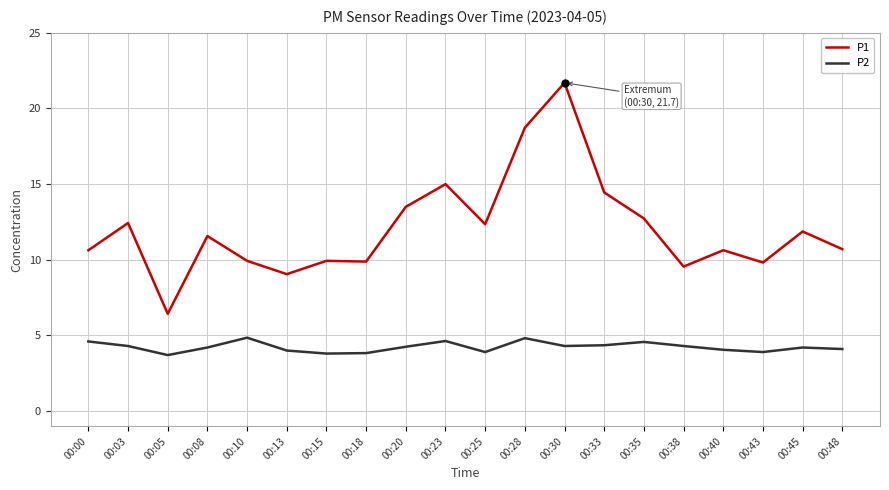

Is this an area chart (filled region under the line)?

No